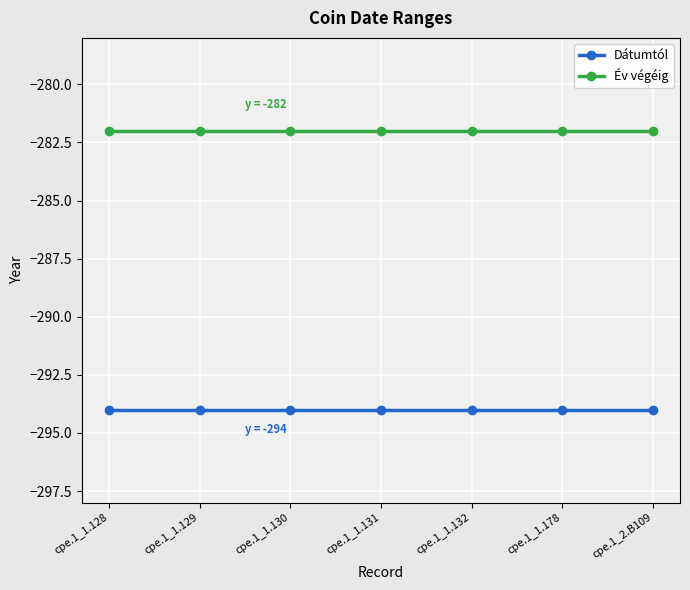

Reading right to left, what are all the values shown in this chart?

Dátumtól: -294	-294	-294	-294	-294	-294	-294
Év végéig: -282	-282	-282	-282	-282	-282	-282